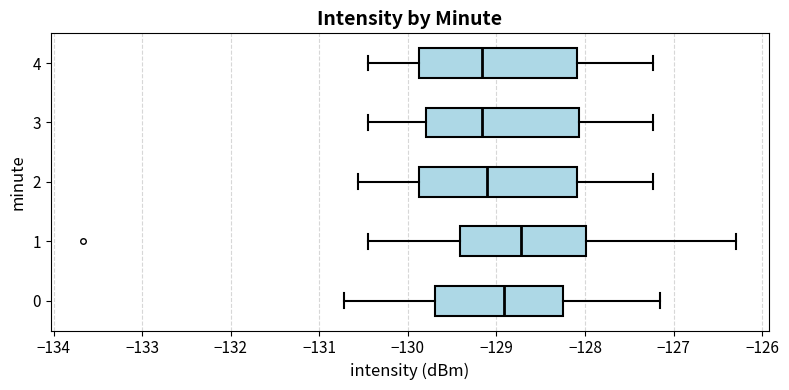

Reading bottom to top, read every box against the x-axis: the position of its median line, the range the box covers, and the ends of its whiskers. The values are not printed on the chart, so give them approximately, as read against the axis.

0: median -128.9, box -129.7 to -128.2, whiskers -130.7 to -127.2
1: median -128.7, box -129.4 to -128.0, whiskers -130.5 to -126.3
2: median -129.1, box -129.9 to -128.1, whiskers -130.6 to -127.2
3: median -129.2, box -129.8 to -128.1, whiskers -130.5 to -127.2
4: median -129.2, box -129.9 to -128.1, whiskers -130.5 to -127.2